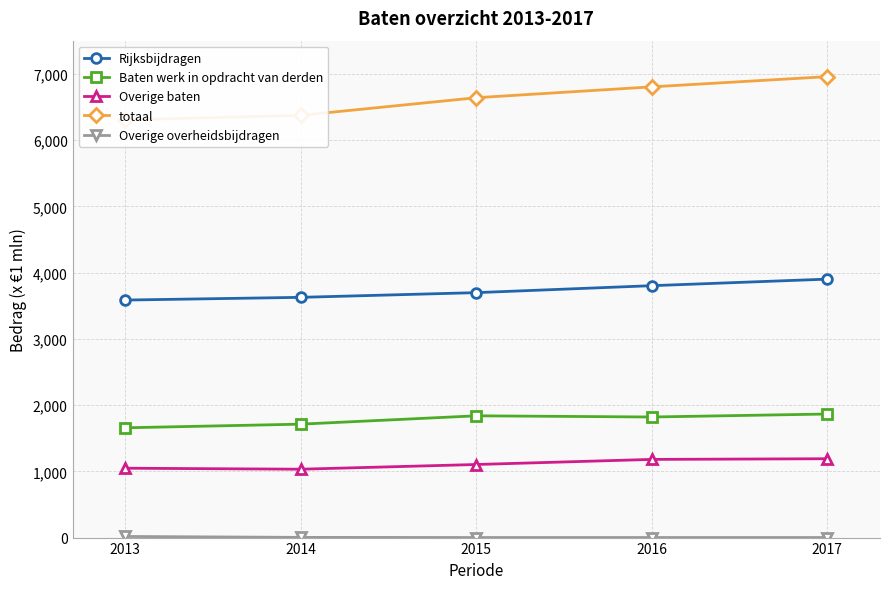

What is the value of the Baten werk in opdracht van derden point at the 1st from the left?

1657